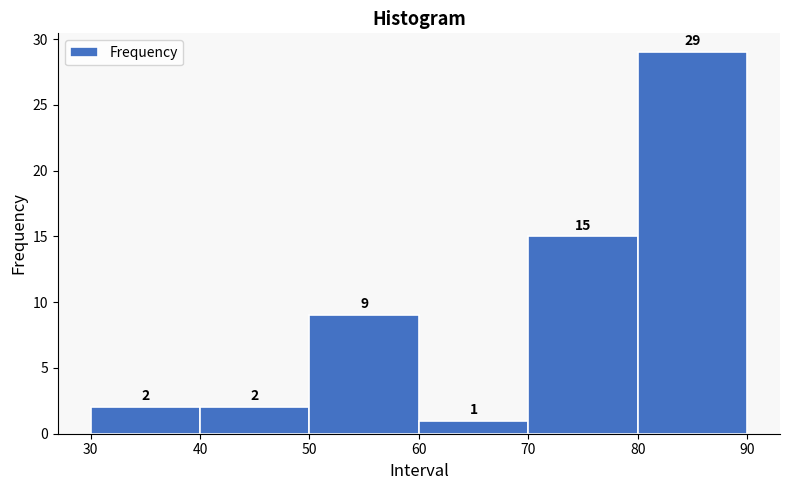

Reading left to right, transcribe this chart: for each bar, give the range it covers on the x-axis and its height.

30 to 40: 2
40 to 50: 2
50 to 60: 9
60 to 70: 1
70 to 80: 15
80 to 90: 29